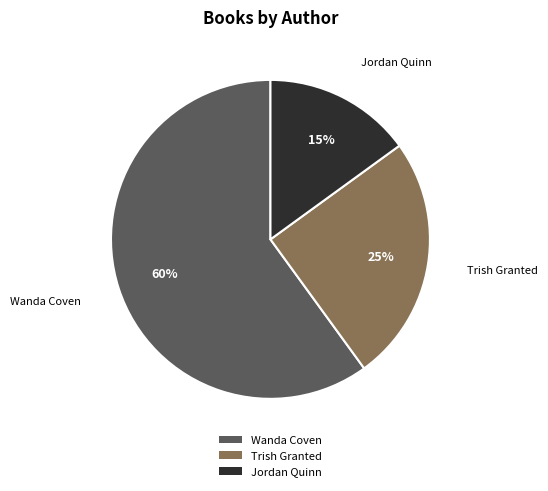

To the nearest percent, what percentage of the pie is Trish Granted?

25%